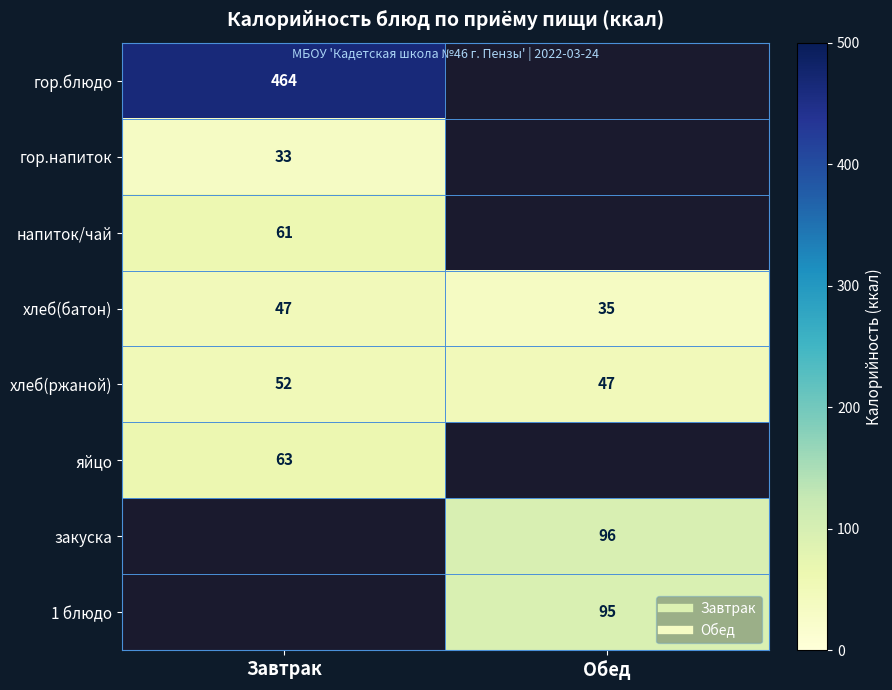

What is the difference between the закуска values at Завтрак and Обед?

96.0